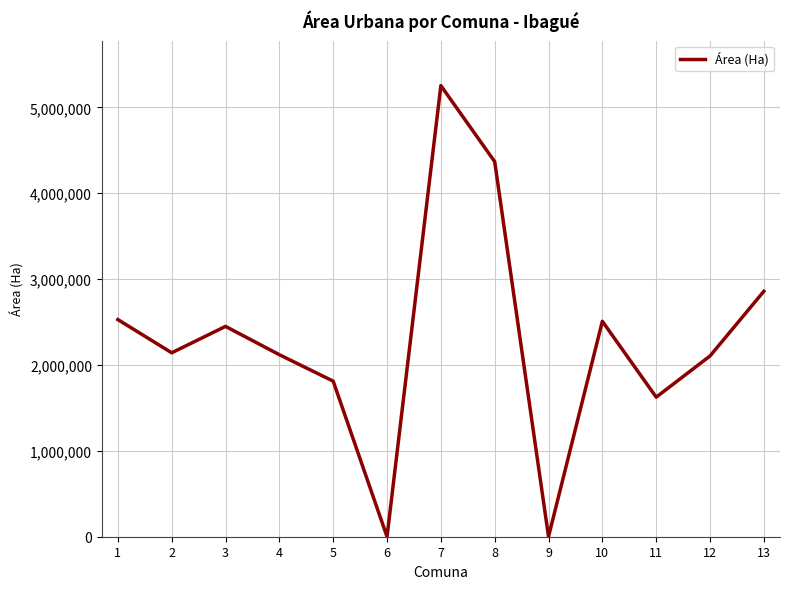

Which label corresponds to the largest value in the chart?

7